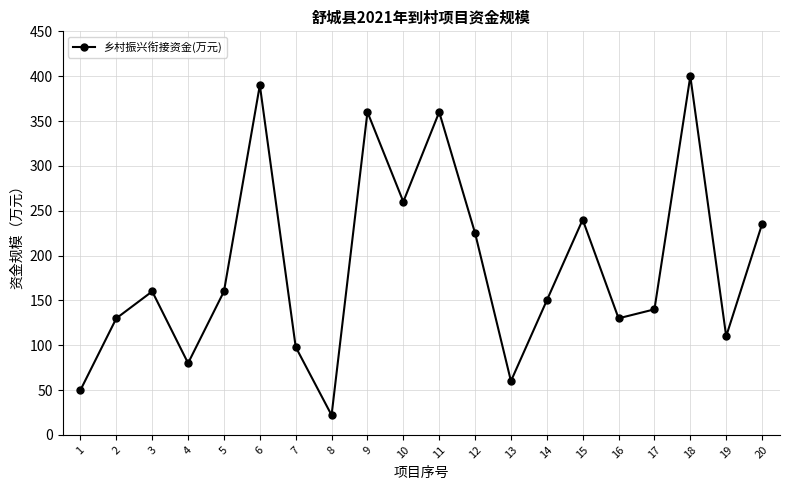

How many points are lower than both their immediate neighbors (excluding endpoints)?

6